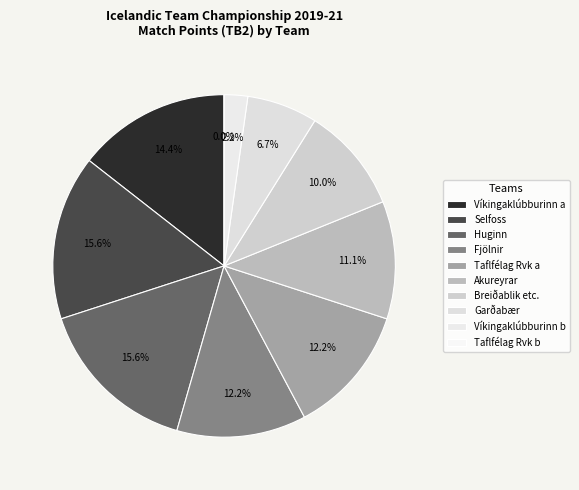

Approximately how many times larger is the value at Skákfélag Selfoss og nágrennis compared to Víkingaklúbburinn b-sveit?

7.0